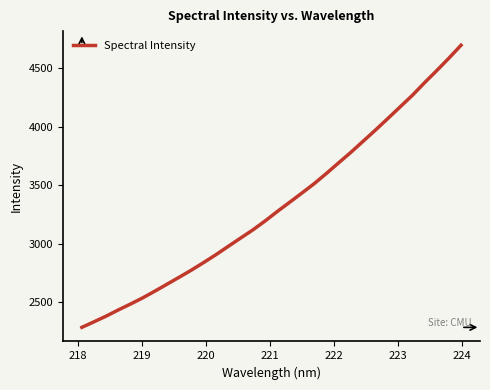

What is the difference between the maximum and minimum values?

2411.0